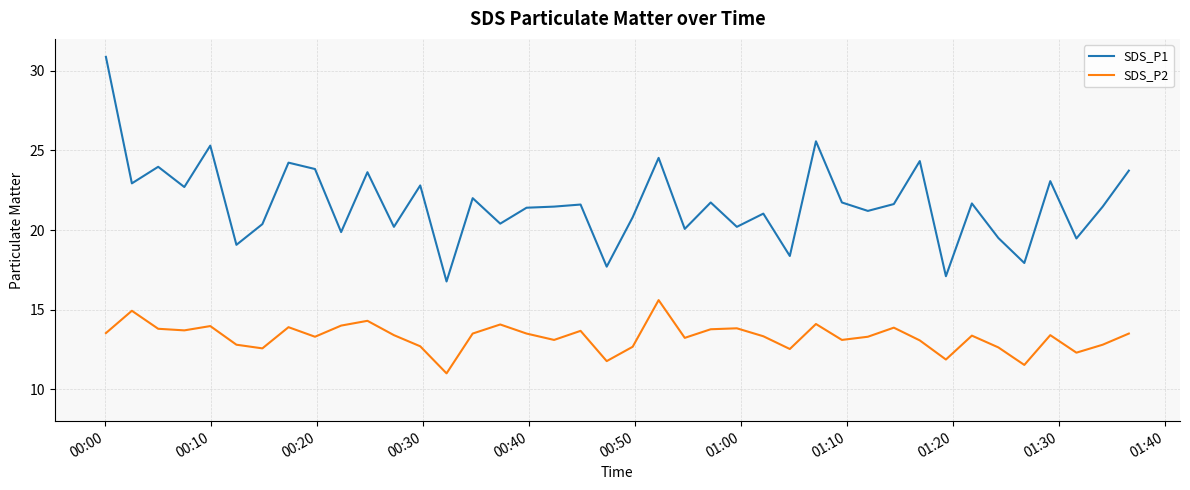

What are all the series names shown in the legend?

SDS_P1, SDS_P2